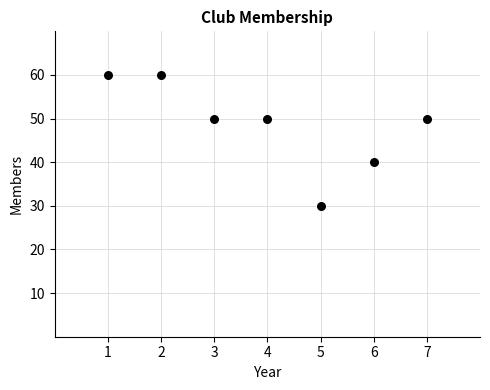

What is the range of X values (max minus min)?

6